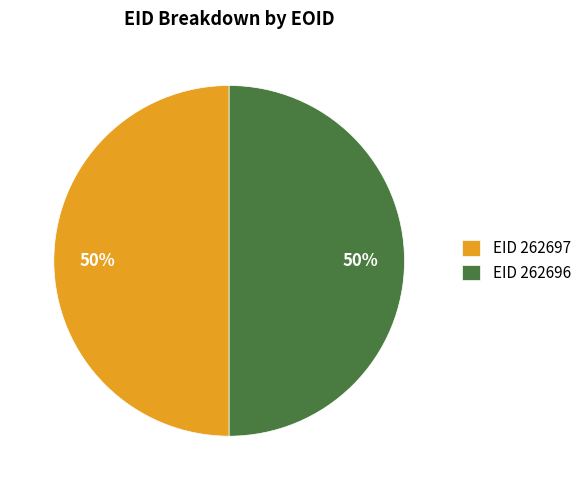

To the nearest percent, what is the average slice percentage?

50%